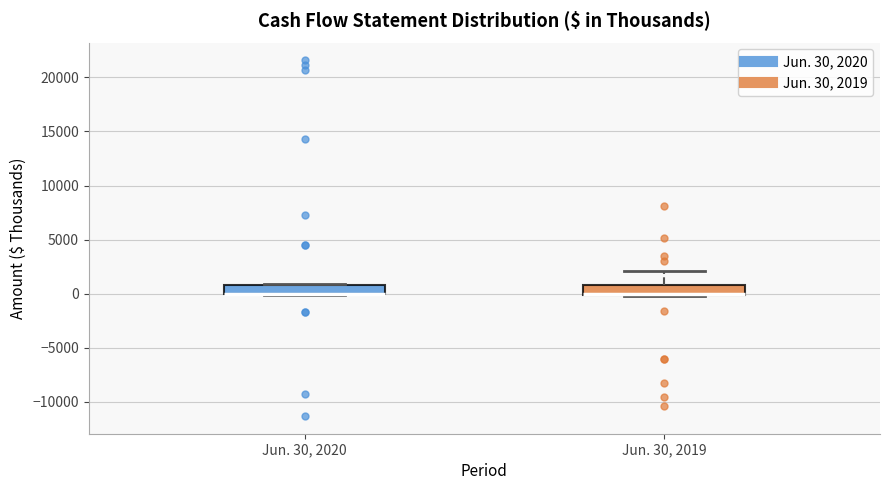

Reading left to right, read every box against the y-axis: the position of its median line, the range the box covers, and the ends of its whiskers. The values are not printed on the chart, so give them approximately, as read against the axis.

Jun. 30, 2020: median 0 (drawn on the box's lower edge), box 0 to 1000, whiskers 0 to 1000
Jun. 30, 2019: median 0 (drawn on the box's lower edge), box 0 to 1000, whiskers 0 to 2000